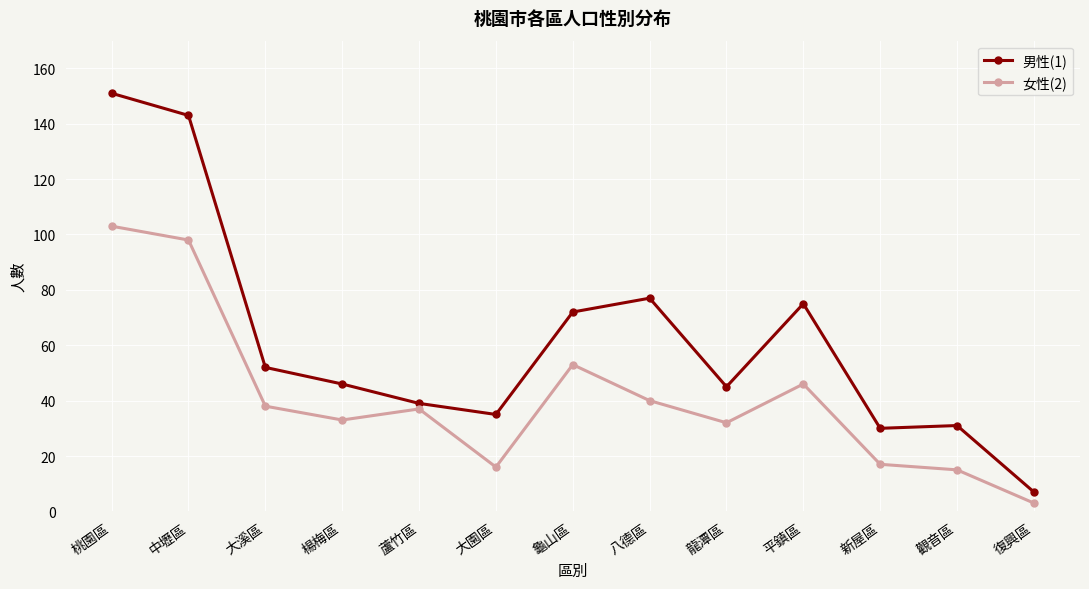

Read the 男性(1) value at 龍潭區.

45